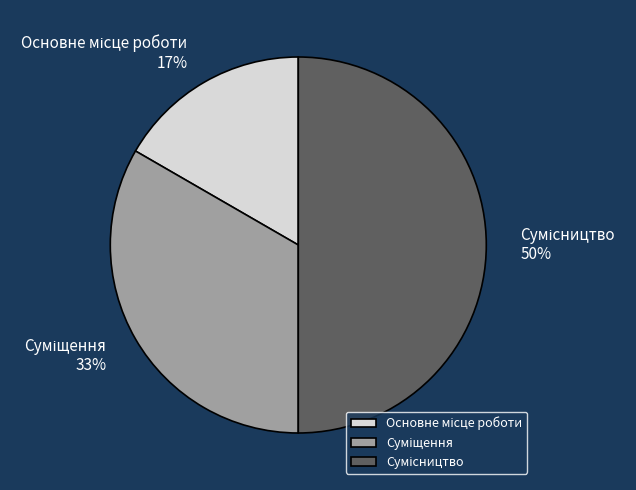

To the nearest percent, what is the average slice percentage?

33%